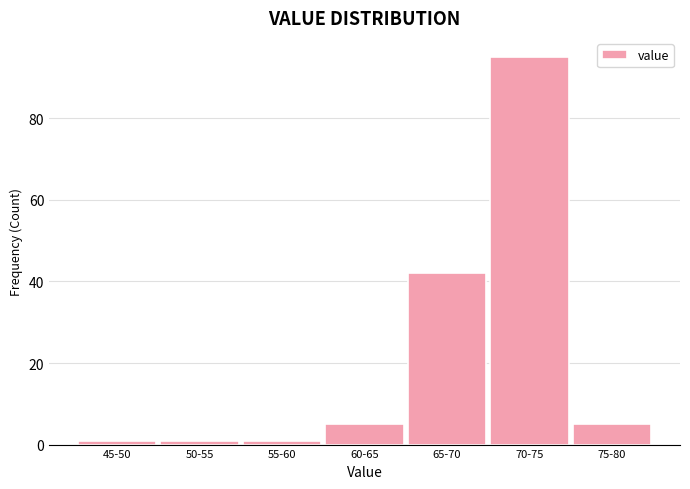

Reading right to left, what are all the values shown in this chart?

5	95	42	5	1	1	1